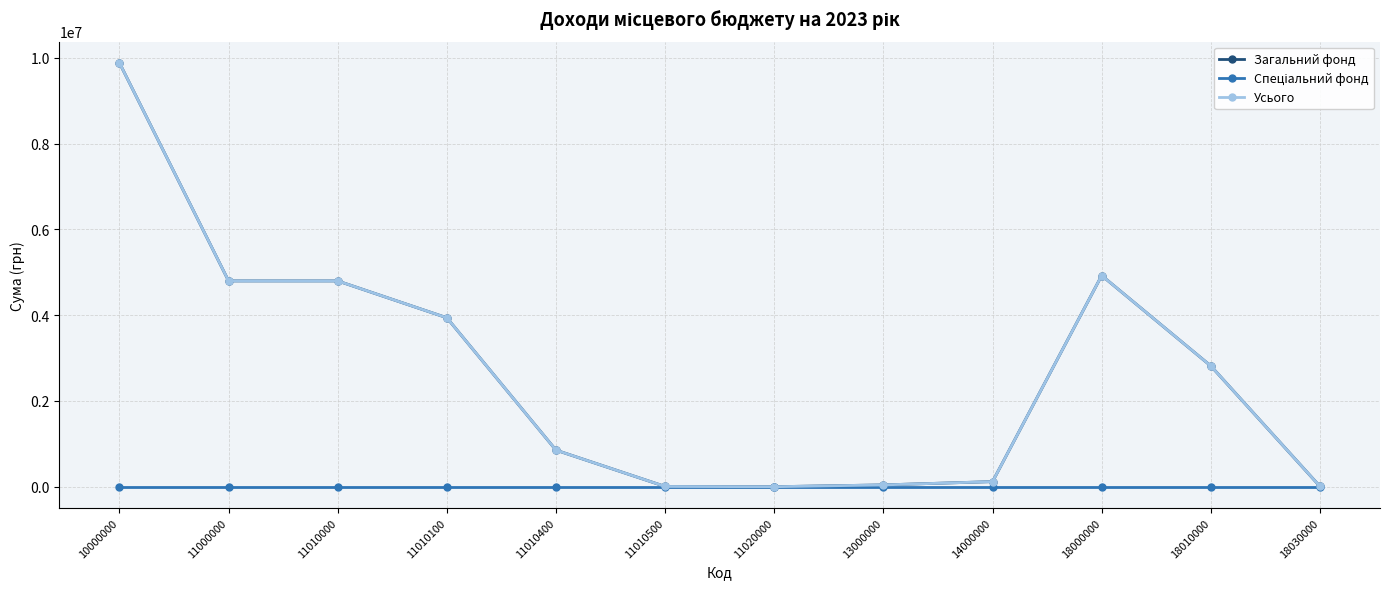

Which label corresponds to the largest value in the chart?

10000000